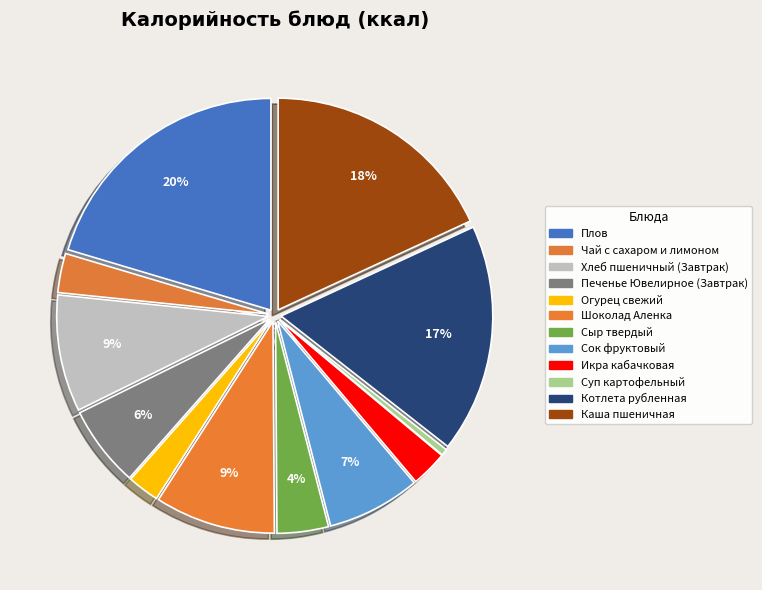

True or false: Огурец свежий accounts for 2% of the total.

True